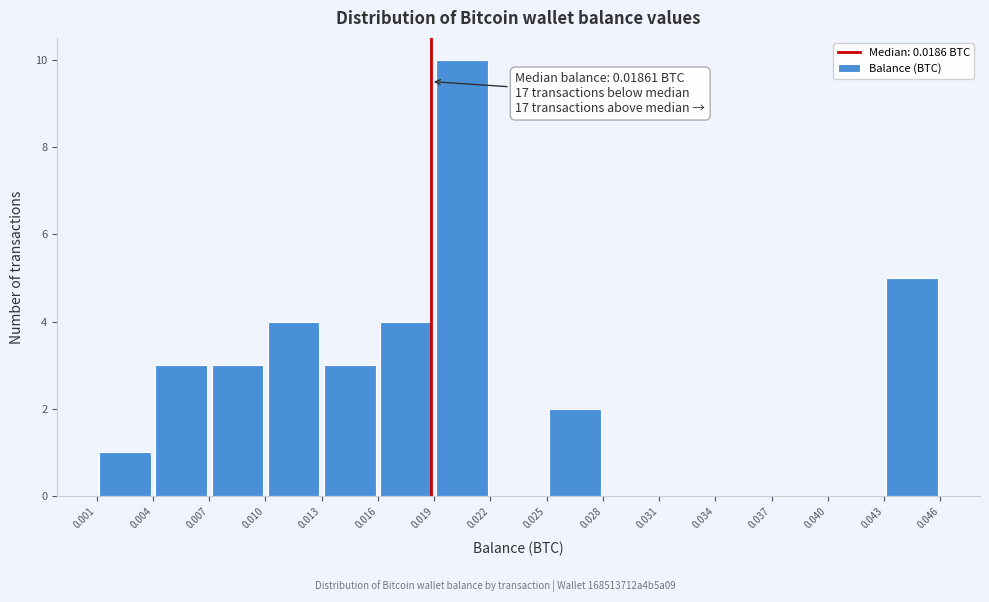

Over which range of the x-axis is the bar tallest?

0.019 to 0.022